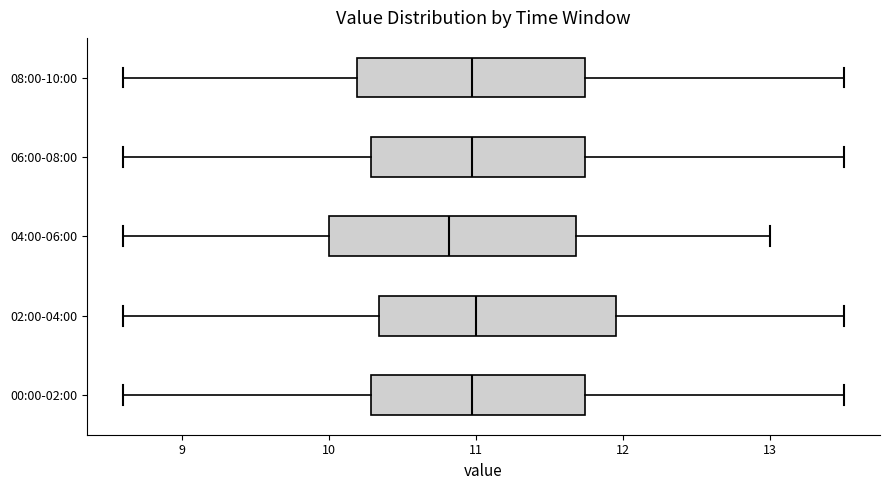

Which box has the furthest to the left median line?

04:00-06:00